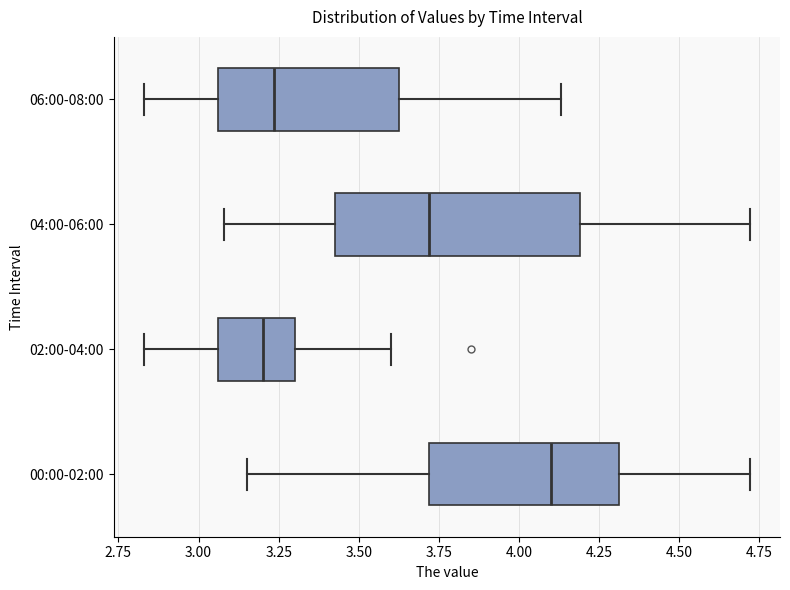

Where does the right whisker of the box for 02:00-04:00 end on the x-axis? The values are not printed on the chart, so give them approximately, as read against the axis.

3.60